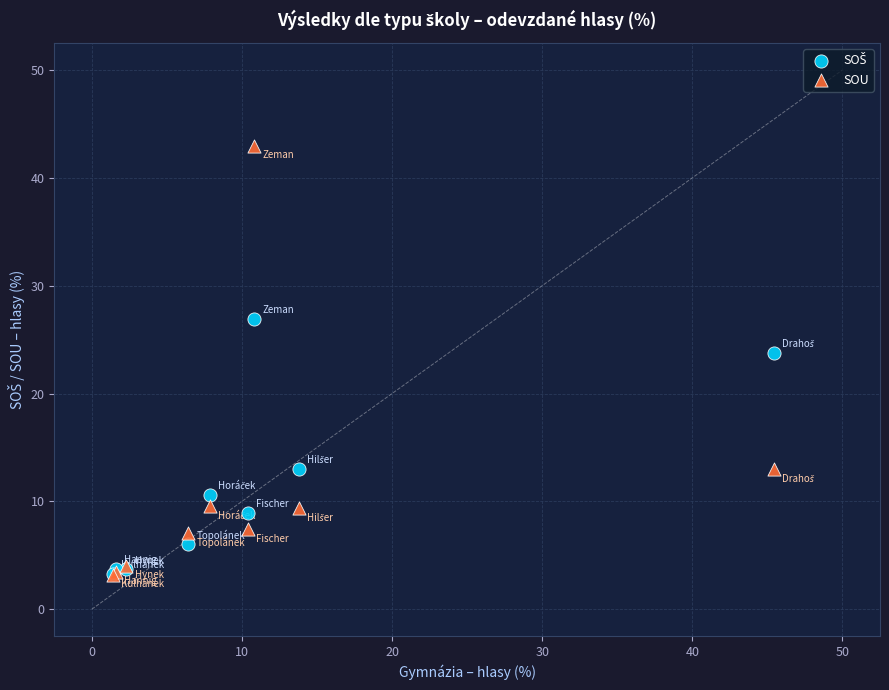

In the SOU series, what Y value is closest to 23?

13.0